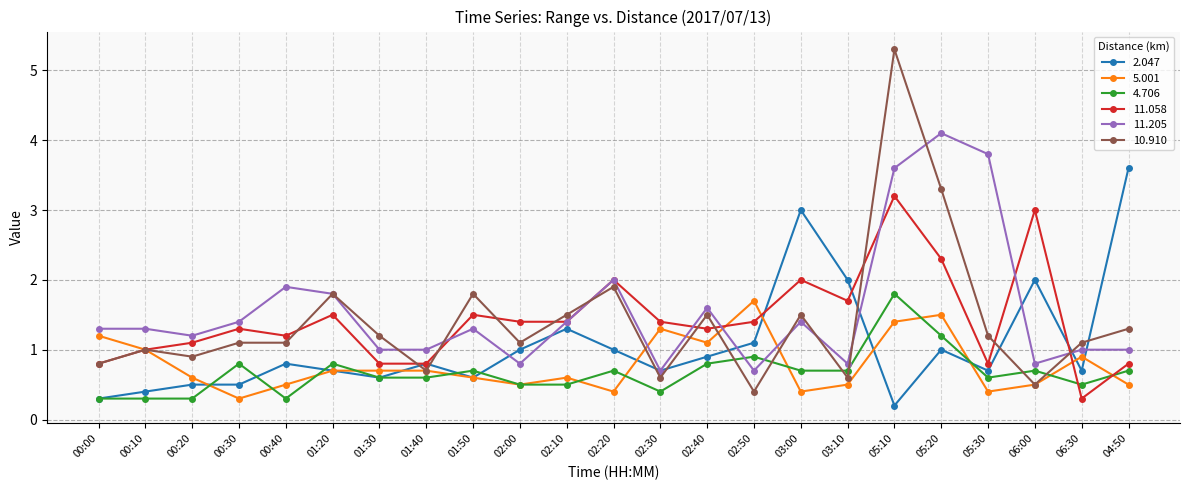

What is the smallest value displayed?

0.2